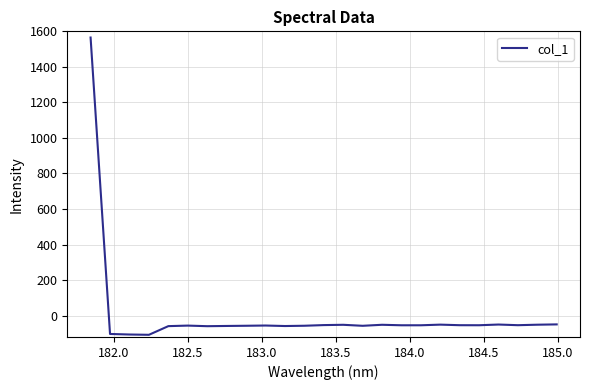

What is the difference between the maximum and minimum values?

1673.0